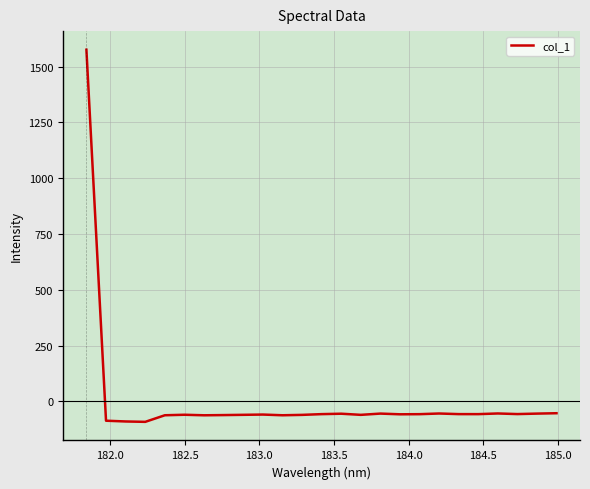

True or false: there are more than 1 points higher than both neighbors.

True